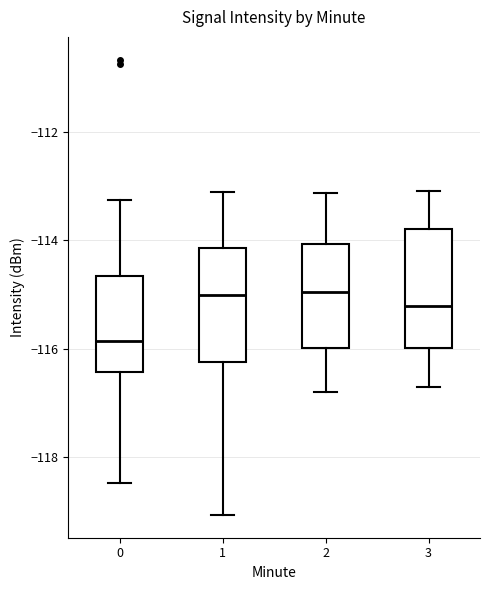

Reading left to right, read every box against the y-axis: the position of its median line, the range the box covers, and the ends of its whiskers. The values are not printed on the chart, so give them approximately, as read against the axis.

0: median -115.8, box -116.4 to -114.6, whiskers -118.4 to -113.2
1: median -115.0, box -116.2 to -114.2, whiskers -119.0 to -113.2
2: median -115.0, box -116.0 to -114.0, whiskers -116.8 to -113.2
3: median -115.2, box -116.0 to -113.8, whiskers -116.8 to -113.2